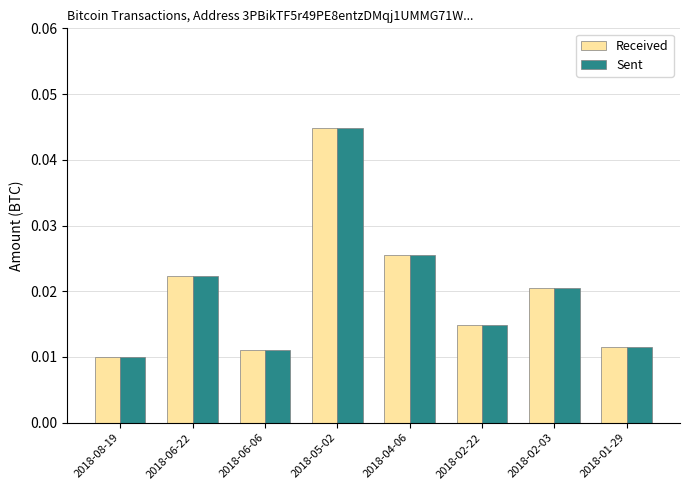

Count the Received values in the range 0 to 1.

8